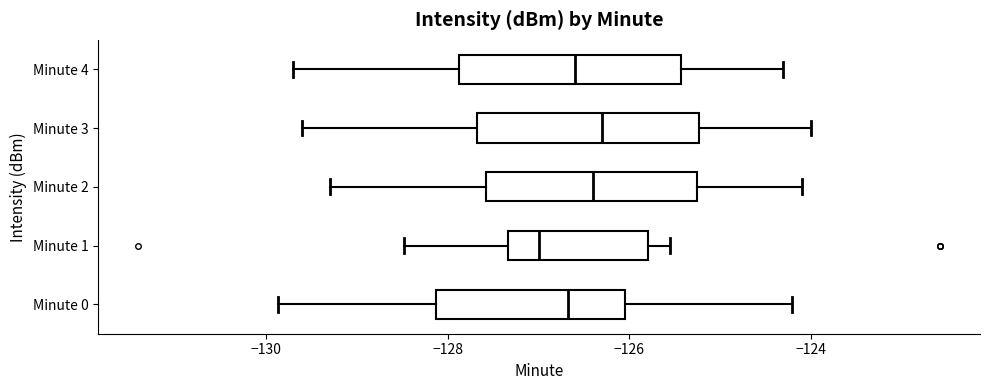

Reading bottom to top, read every box against the x-axis: the position of its median line, the range the box covers, and the ends of its whiskers. The values are not printed on the chart, so give them approximately, as read against the axis.

Minute 0: median -126.6, box -128.2 to -126.0, whiskers -129.8 to -124.2
Minute 1: median -127.0, box -127.4 to -125.8, whiskers -128.4 to -125.6
Minute 2: median -126.4, box -127.6 to -125.2, whiskers -129.2 to -124.0
Minute 3: median -126.2, box -127.6 to -125.2, whiskers -129.6 to -124.0
Minute 4: median -126.6, box -127.8 to -125.4, whiskers -129.6 to -124.2